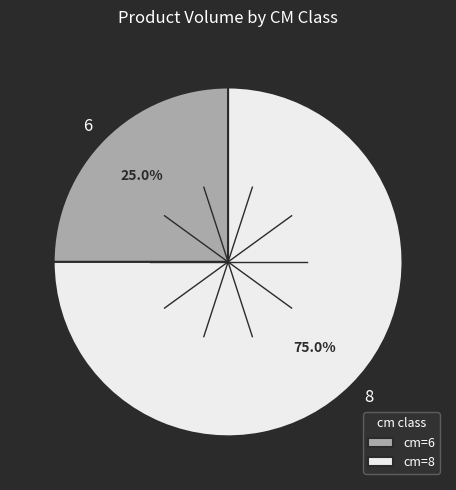

Is 8 the majority of the pie?

Yes